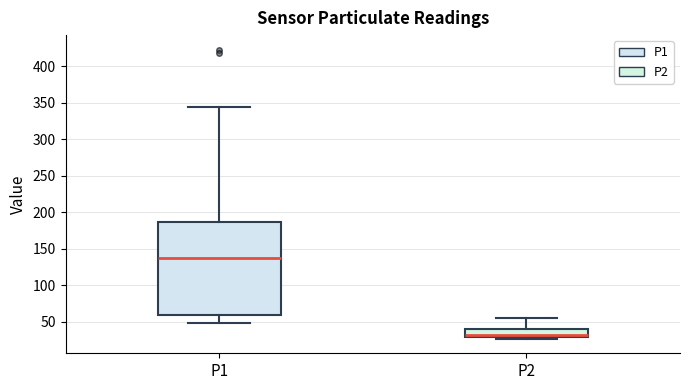

Where is the upper edge of the box for P2 on the y-axis? The values are not printed on the chart, so give them approximately, as read against the axis.

40